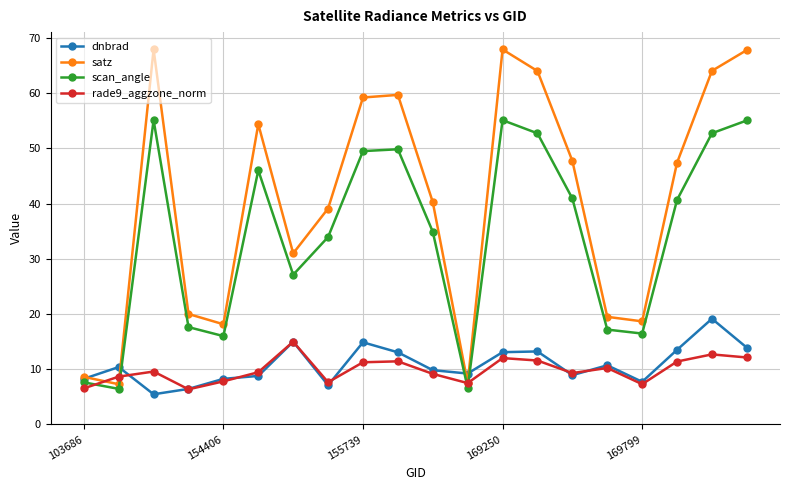

Which series has the largest total across all categories?

satz